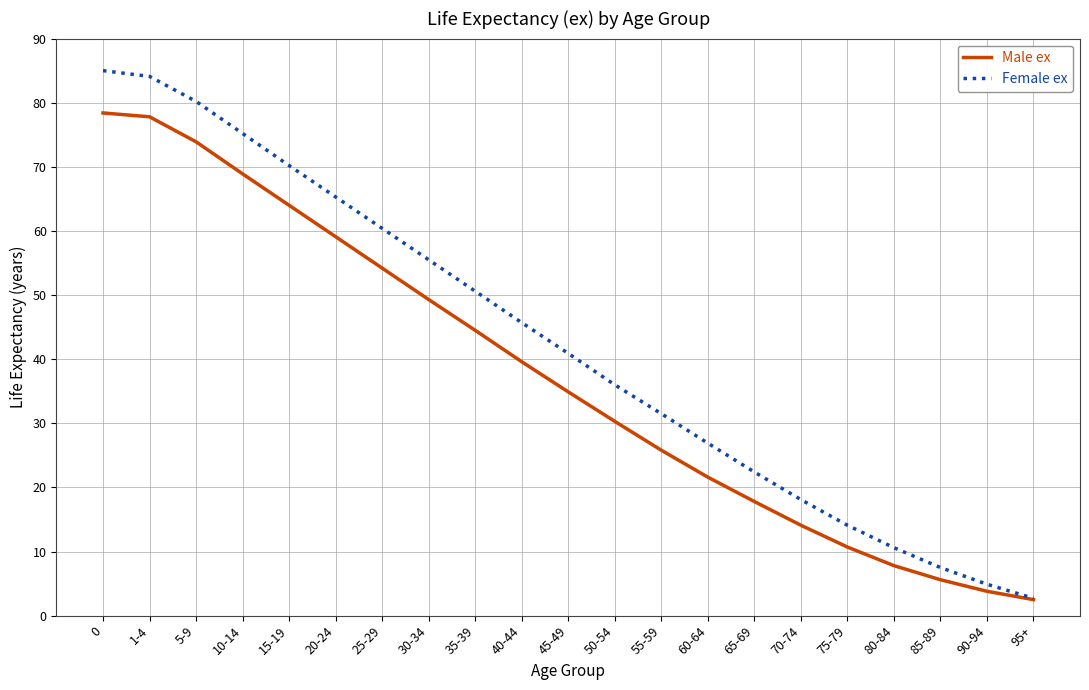

Rank the categories by Female ex value from lowest to highest.

95+, 90-94, 85-89, 80-84, 75-79, 70-74, 65-69, 60-64, 55-59, 50-54, 45-49, 40-44, 35-39, 30-34, 25-29, 20-24, 15-19, 10-14, 5-9, 1-4, 0